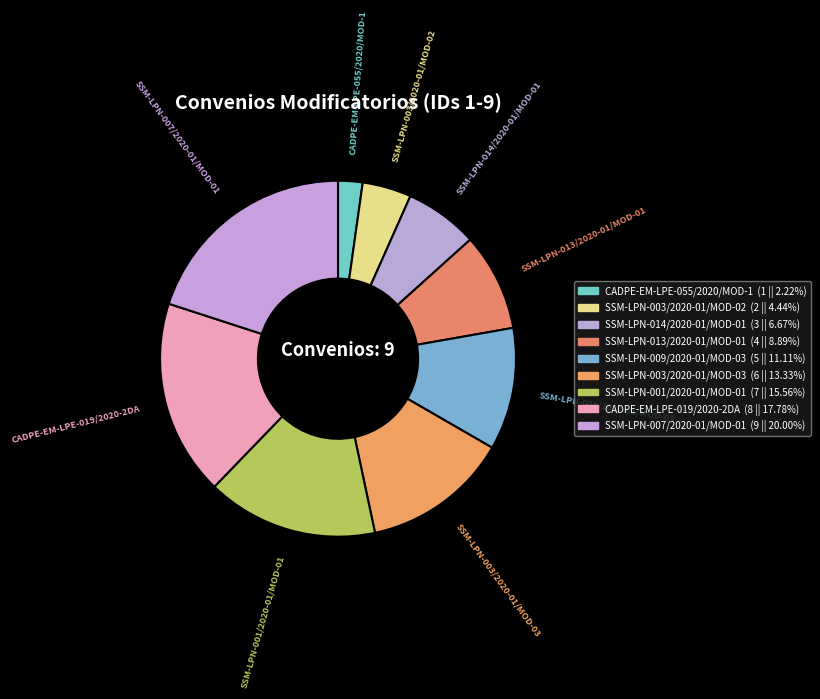

What is the ratio of the value at SSM-LPN-007/2020-01/MOD-01 to the value at SSM-LPN-001/2020-01/MOD-01?

1.3